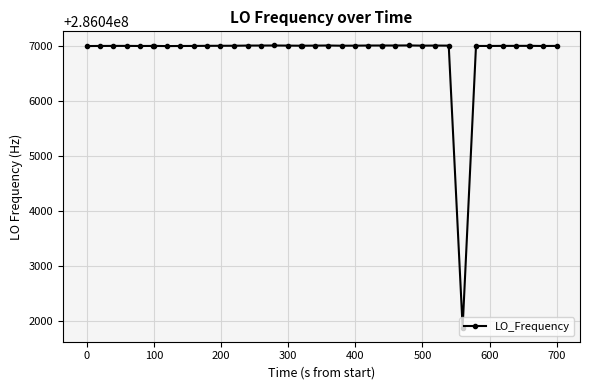

True or false: the data has more than 0 interior local peaks.

True